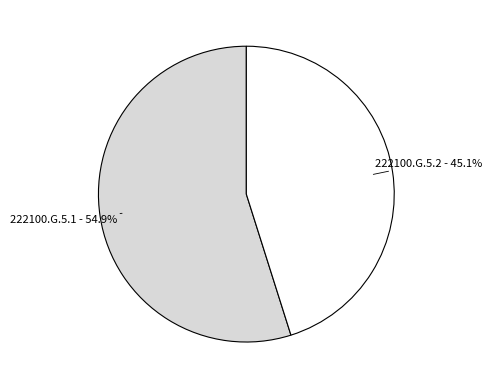

To the nearest percent, what is the combined percentage of 222100.G.5.1 and 222100.G.5.2?

100%